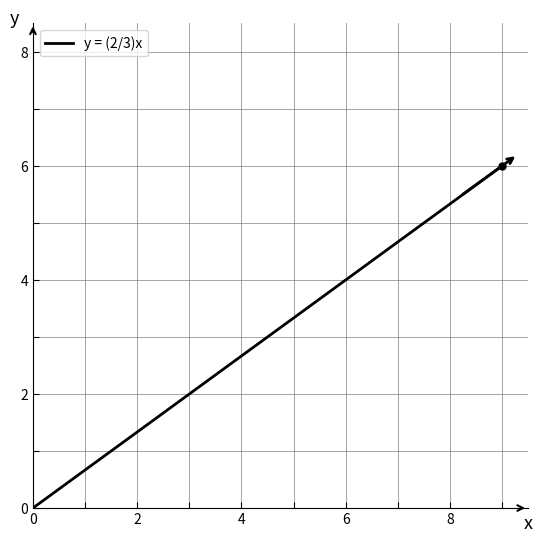

What is the sum of all values?

30.0